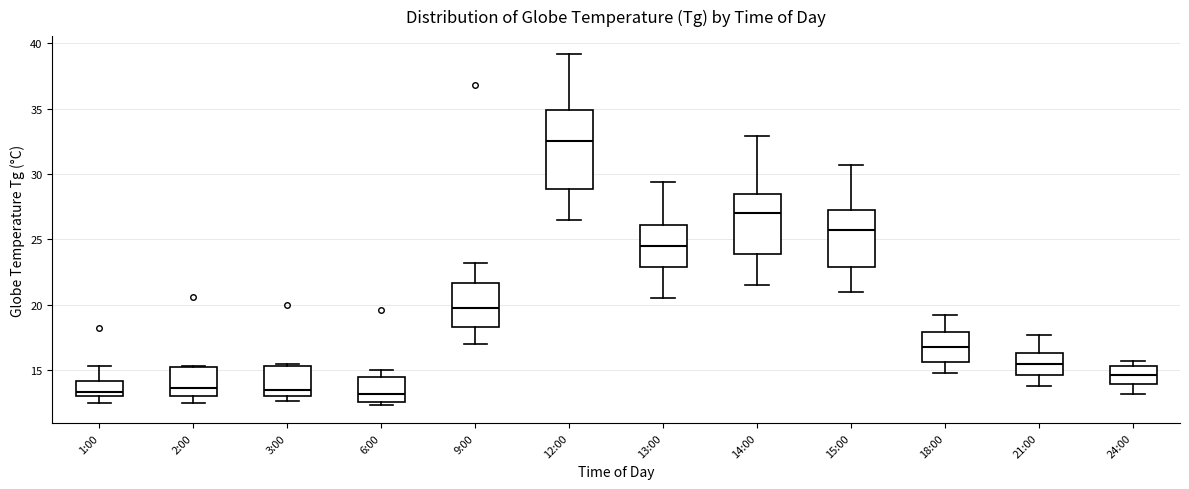

Where is the lower edge of the box for 9:00 on the y-axis? The values are not printed on the chart, so give them approximately, as read against the axis.

18.5